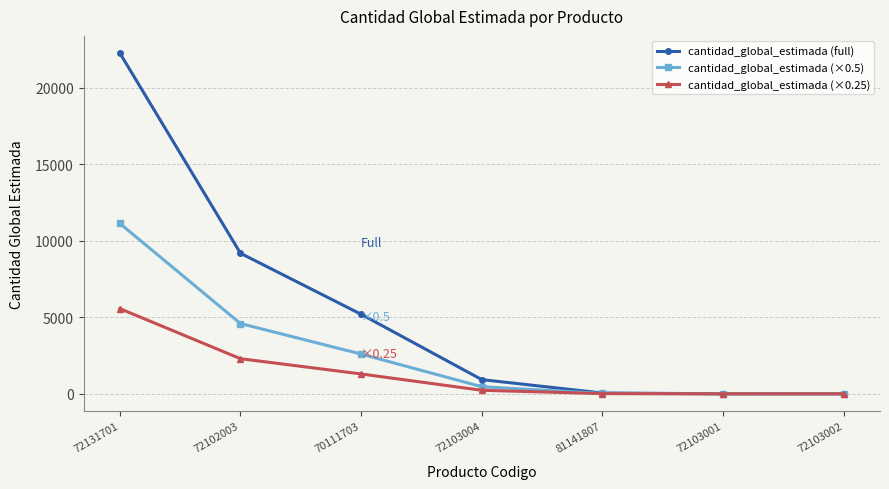

The value of cantidad_global_estimada (×0.5) at 72103001 is 2.0. True or false?

True